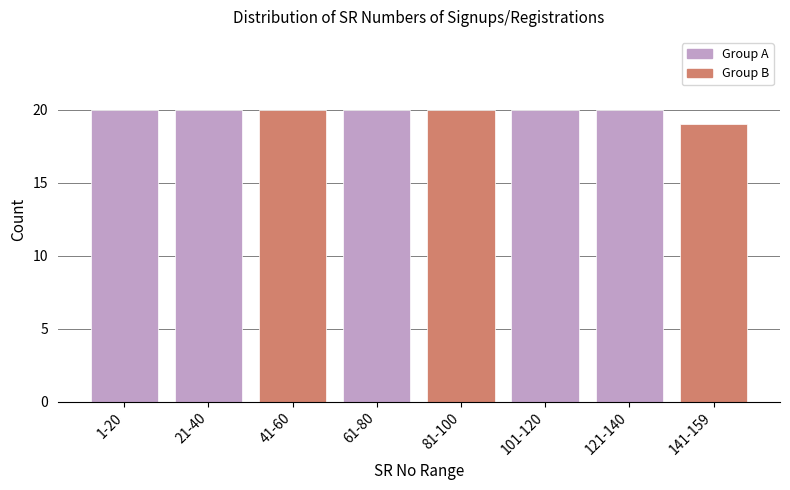

Reading left to right, list all the values displayed in this chart.

1-20=20	21-40=20	41-60=20	61-80=20	81-100=20	101-120=20	121-140=20	141-159=19